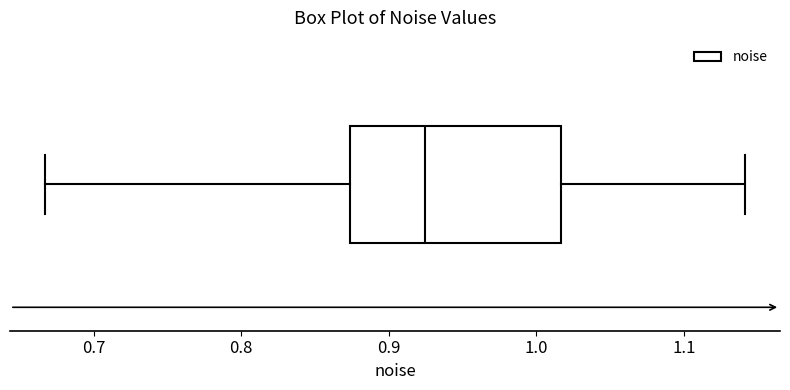

Read this box plot against the x-axis: the position of the median line, the range covered by the box, and the ends of both whiskers. The values are not printed on the chart, so give them approximately, as read against the axis.

median 0.92, box 0.87 to 1.02, whiskers 0.67 to 1.14